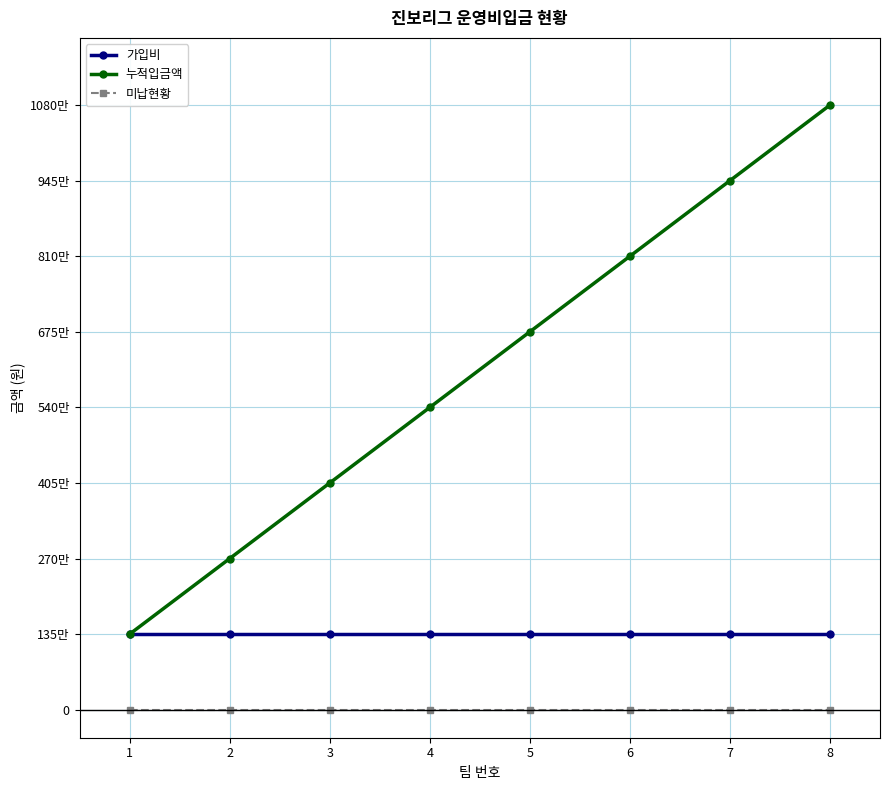

Does the chart display data point markers on the line(s)?

Yes